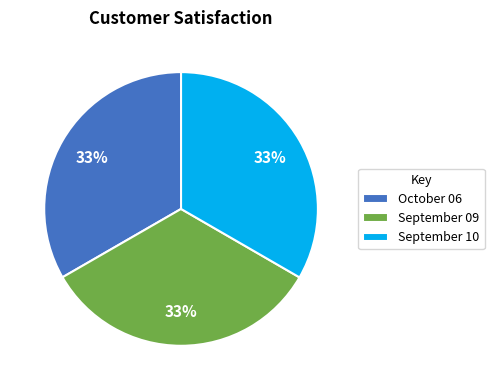

Combined, do September 10 and September 09 account for over 50%?

Yes